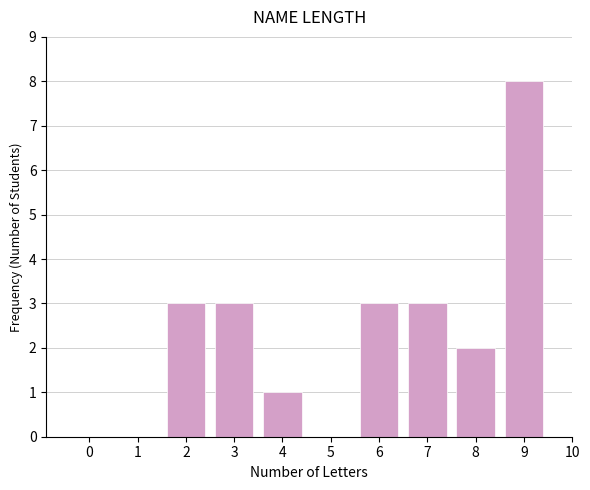

Reading right to left, what are all the values shown in this chart?

9=8	8=2	7=3	6=3	5=0	4=1	3=3	2=3	1=0	0=0